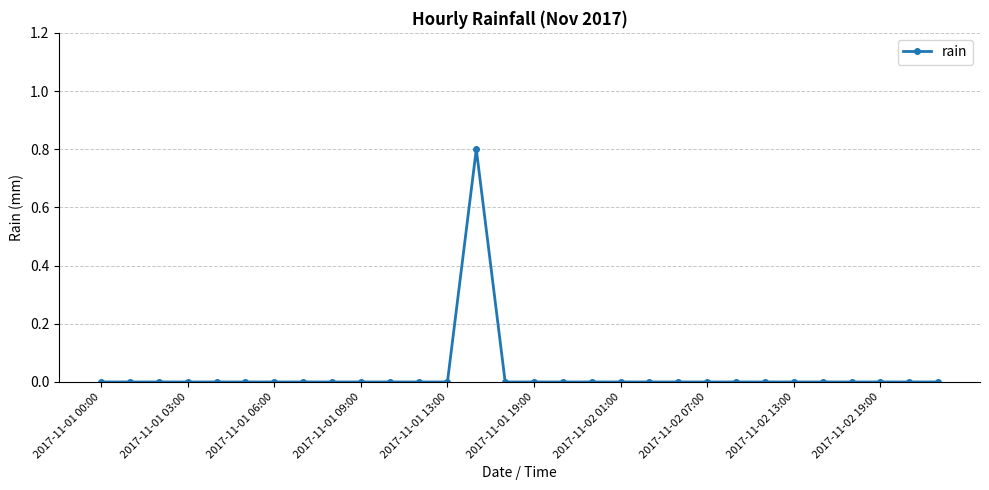

How many data points does each series have?

30